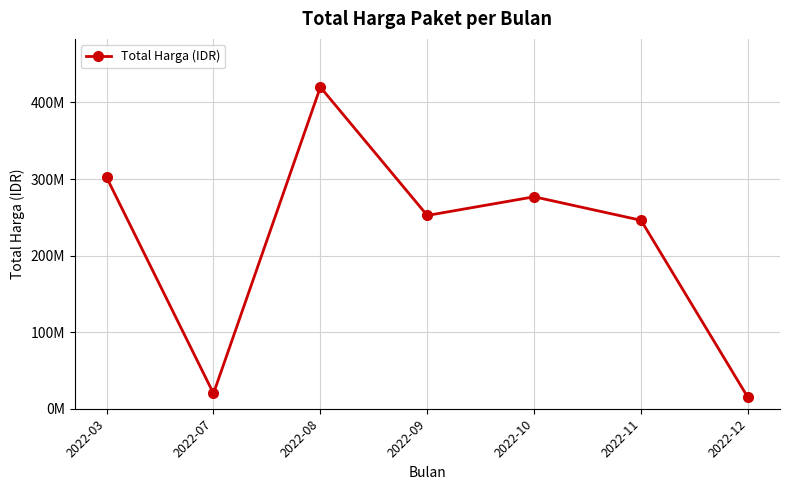

What is the change in value from 2022-03 to 2022-10?

-25355245